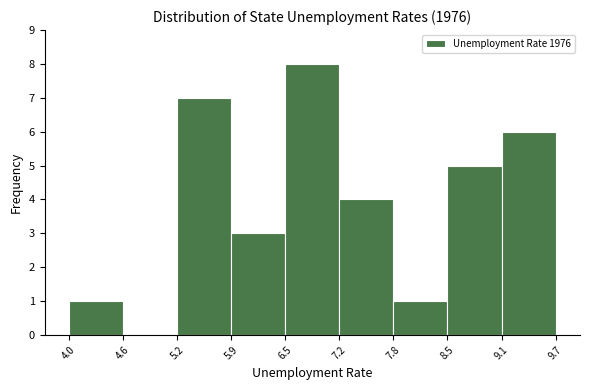

Reading left to right, list every bar in this chart as the range it spans on the x-axis followed by its height. The values are not printed on the chart, so give them approximately, as read against the axis.

4.0 to 4.6: 1
4.6 to 5.2: 0
5.2 to 5.9: 7
5.9 to 6.5: 3
6.5 to 7.2: 8
7.2 to 7.8: 4
7.8 to 8.5: 1
8.5 to 9.1: 5
9.1 to 9.7: 6